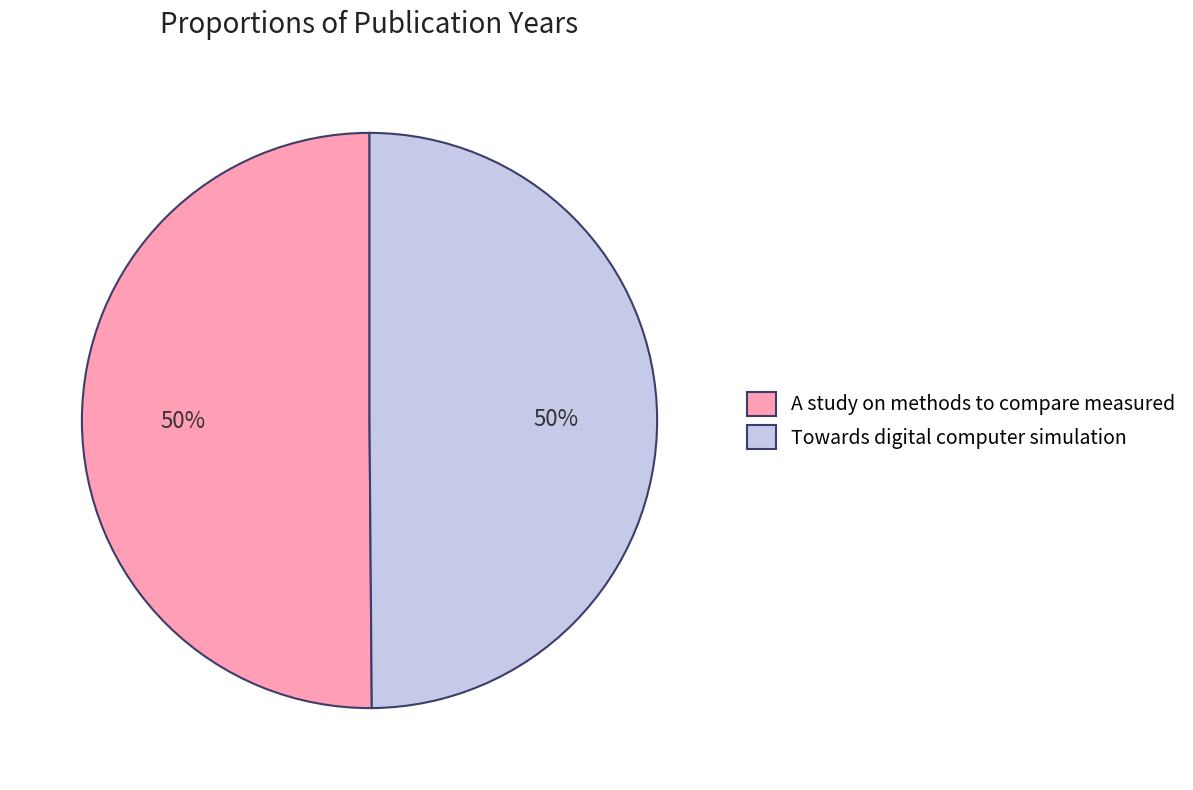

Combined, do Towards digital computer simulation and A study on methods to compare measured account for over 50%?

Yes